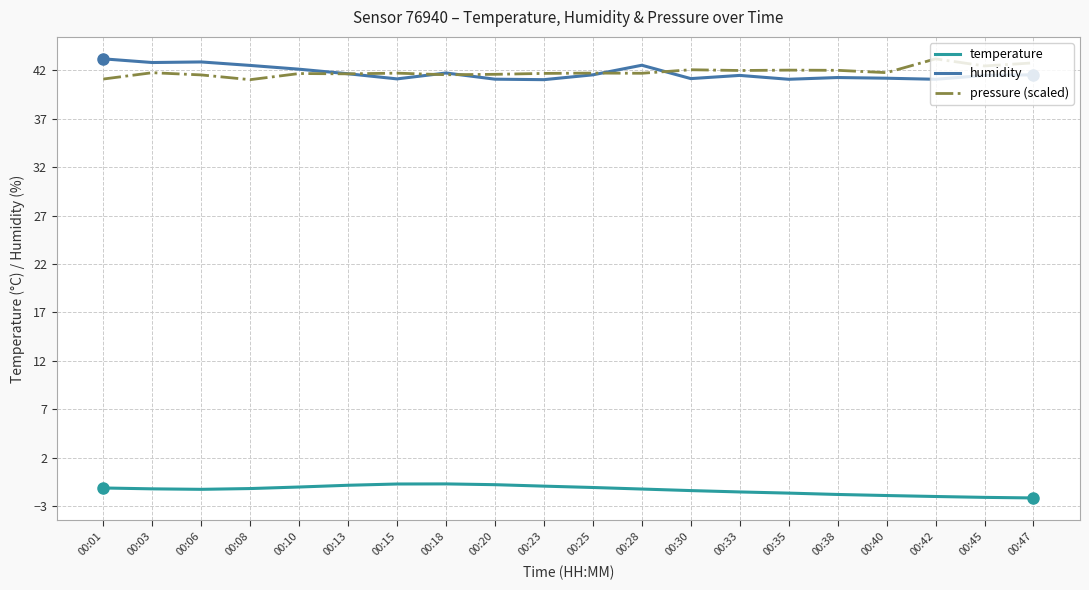

True or false: temperature has a value of -2.0 at 00:42.

True